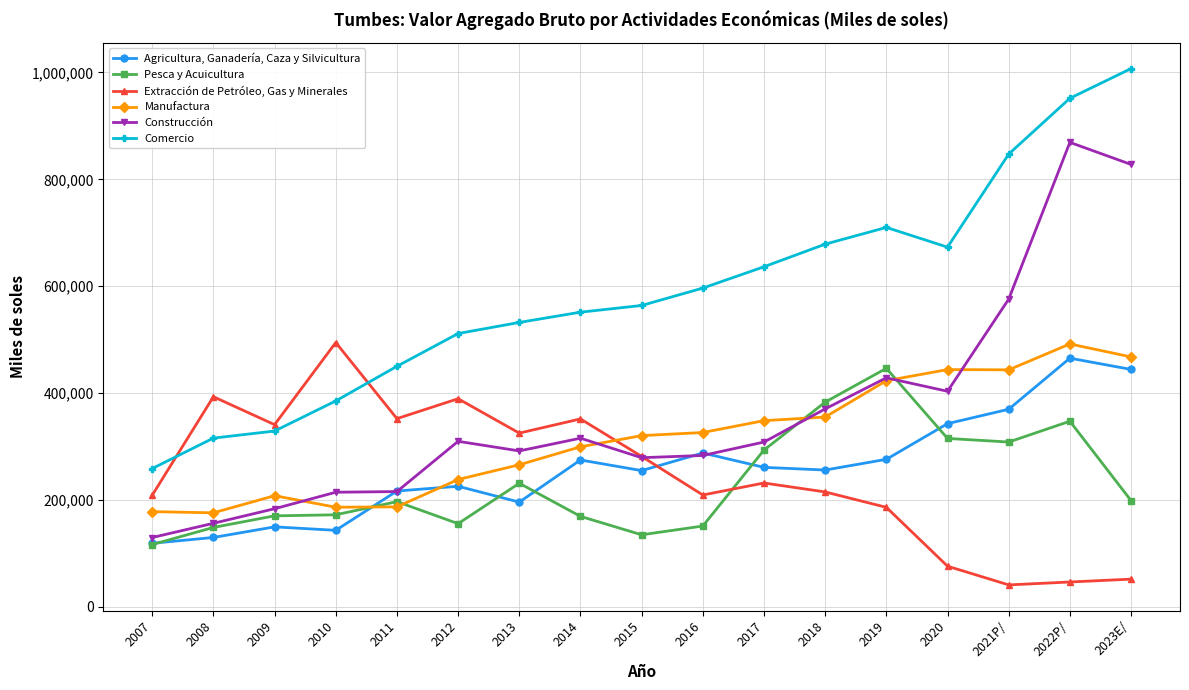

Is it true that Agricultura, Ganadería, Caza y Silvicultura equals 198254 at 2009?

False